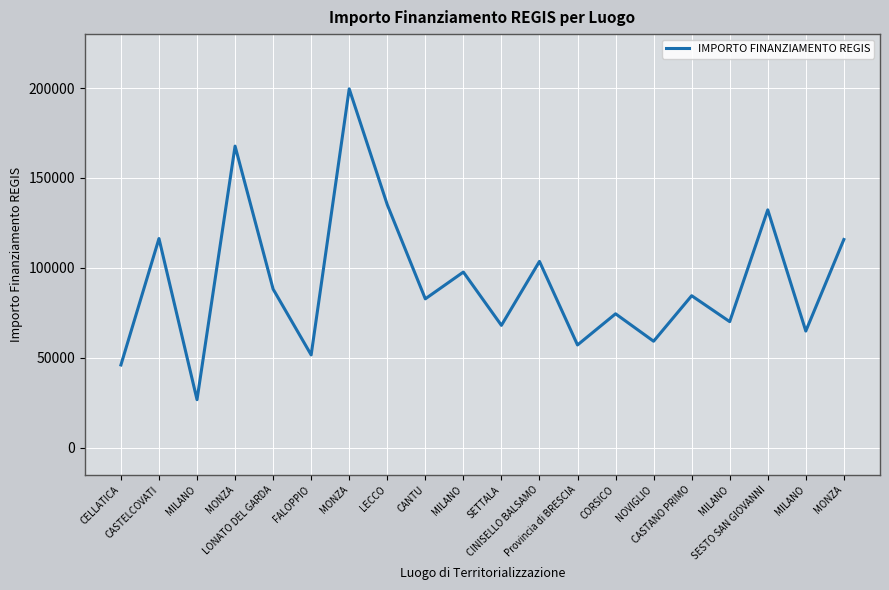

At which category does the chart reach its minimum across all series?

MILANO